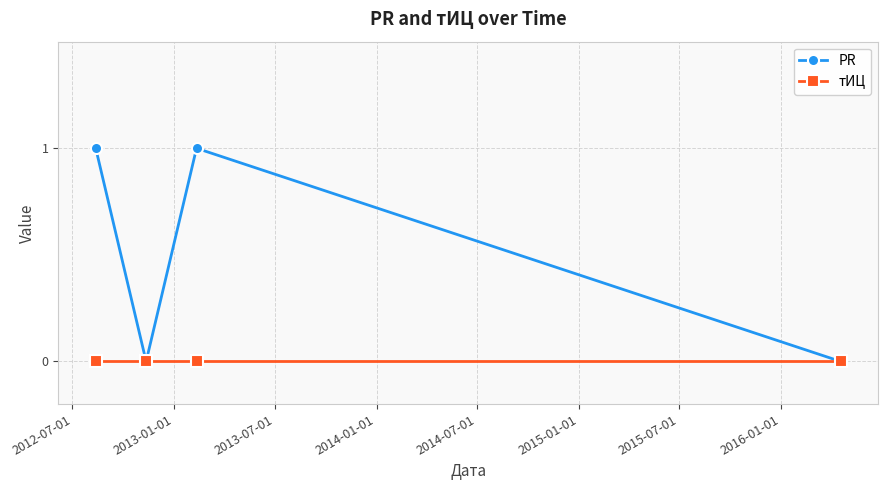

What is the difference between the maximum and minimum values in the PR series?

1